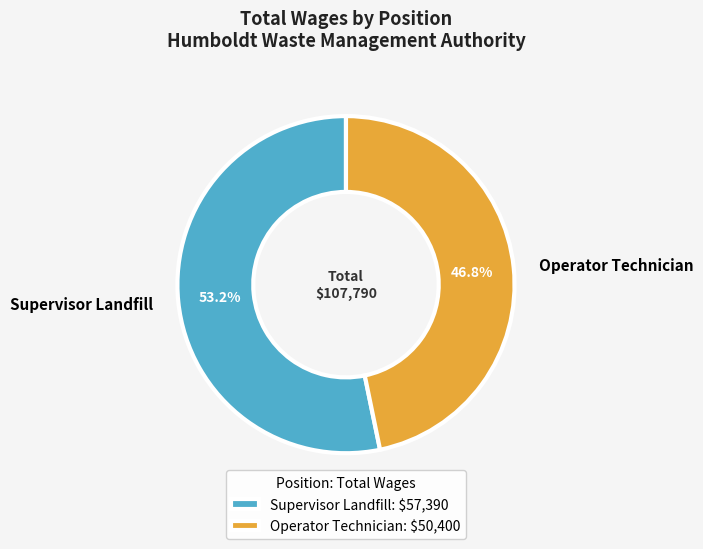

What is the majority slice?

Supervisor Landfill